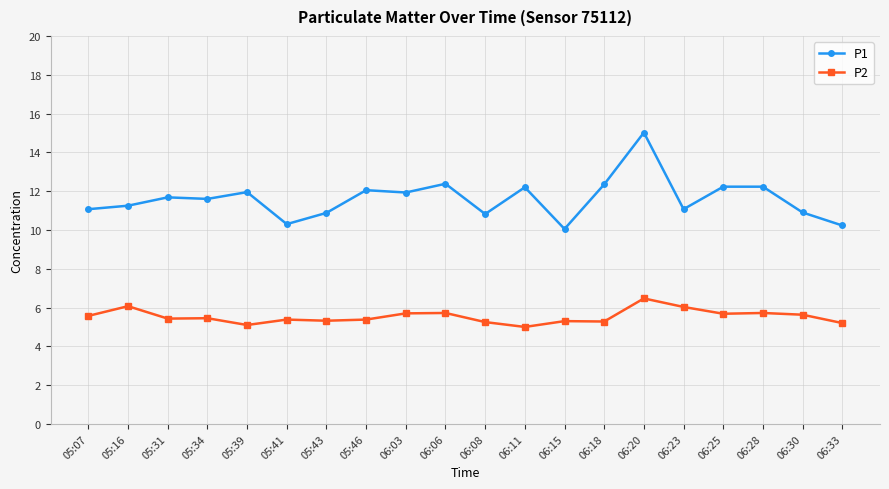

What is the label of the 14th point from the right?

05:43